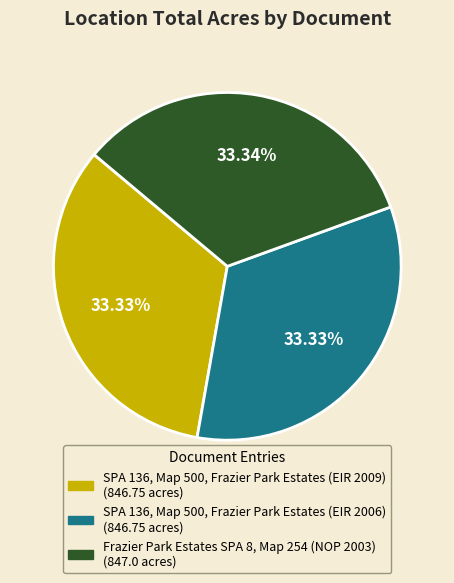

Approximately how many times larger is the value at SPA 136, Map 500, Frazier Park Estates (EIR 2009) compared to SPA 136, Map 500, Frazier Park Estates (EIR 2006)?

1.0